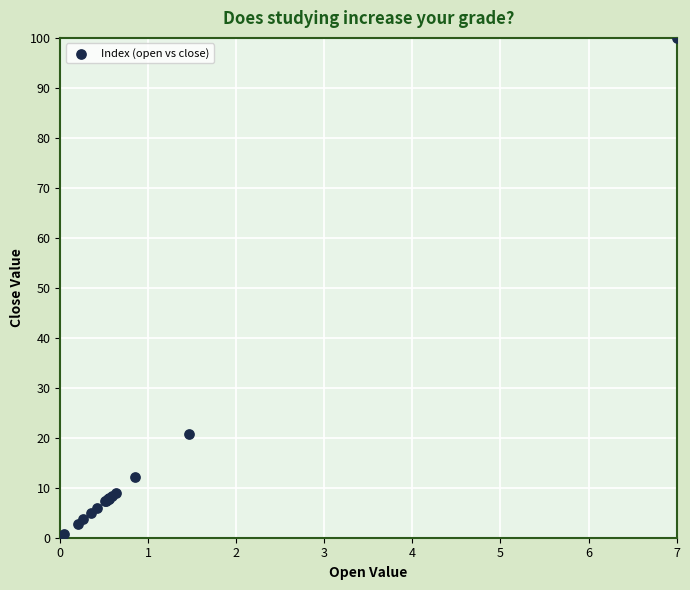

What Y value in the scatter plot is closest to 50?

20.8